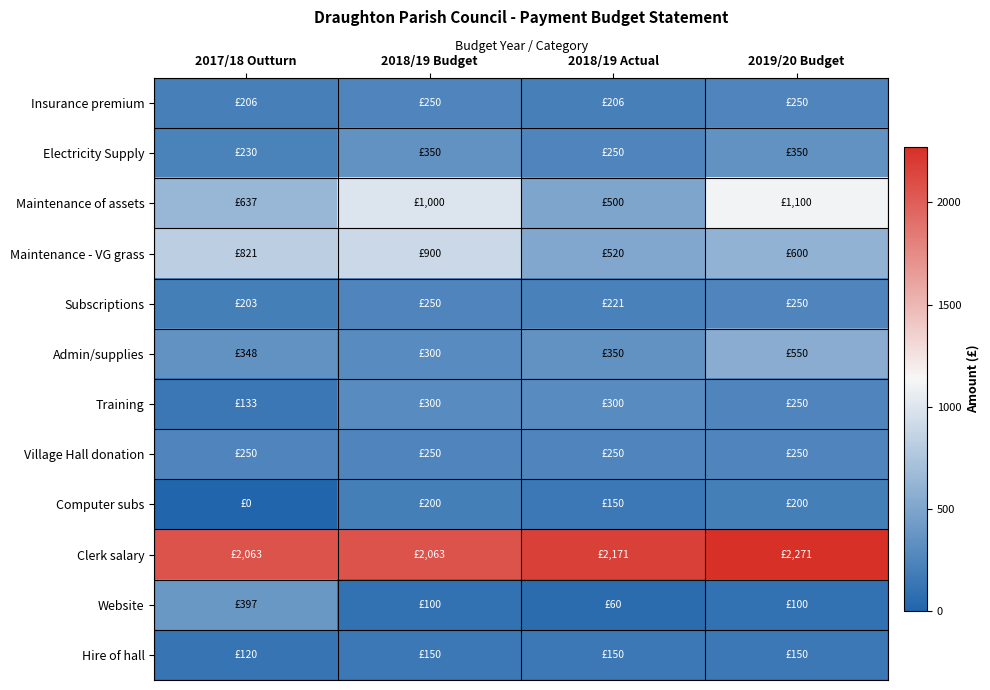

What is the maximum value shown in the chart?

2270.9